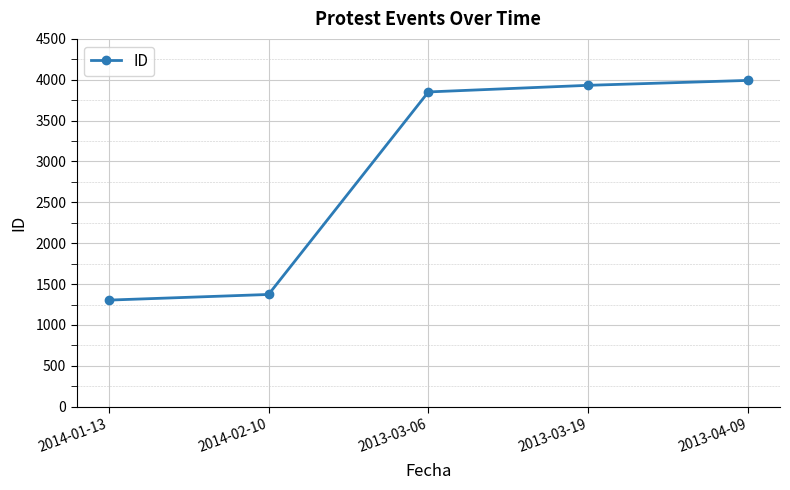

Read the value at 2013-03-06.

3851